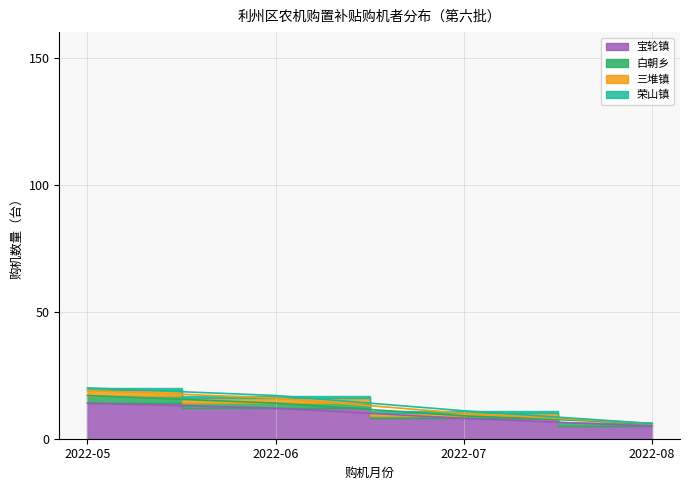

At which label does 三堆镇 reach its minimum?

2022-08